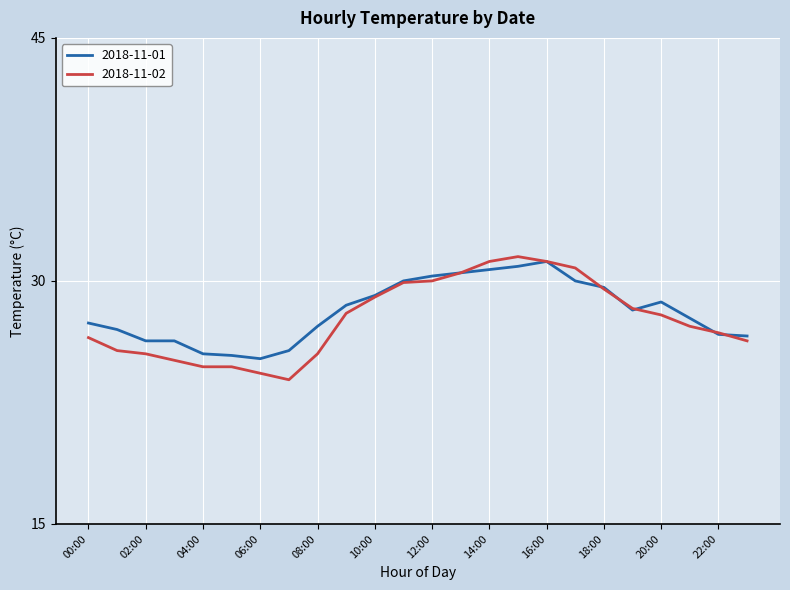

Which series has the largest range (max minus min)?

2018-11-02